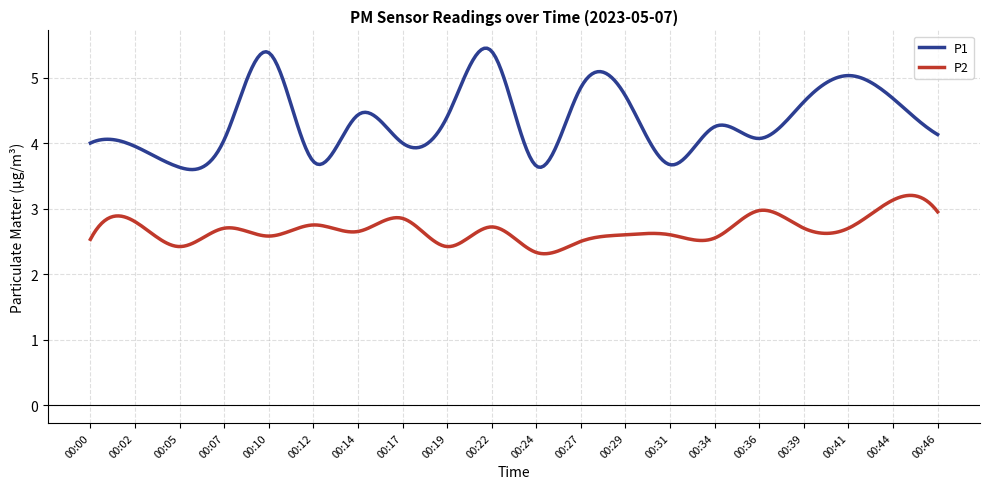

Which series has the largest range (max minus min)?

P1